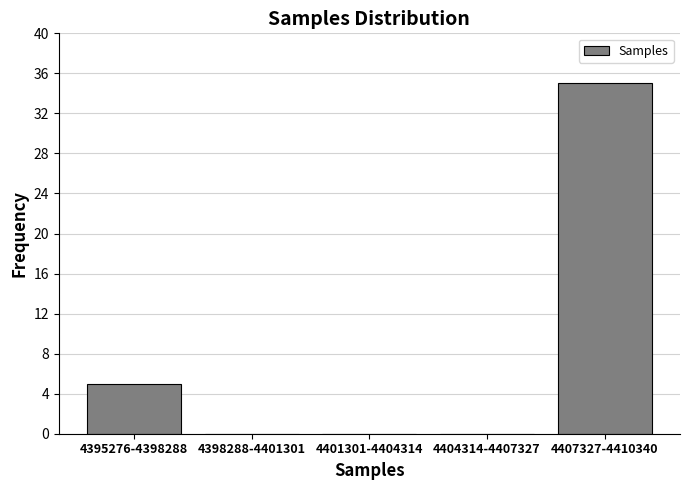

Reading left to right, extract all data points from this chart.

4395276-4398288=5	4398288-4401301=0	4401301-4404314=0	4404314-4407327=0	4407327-4410340=35